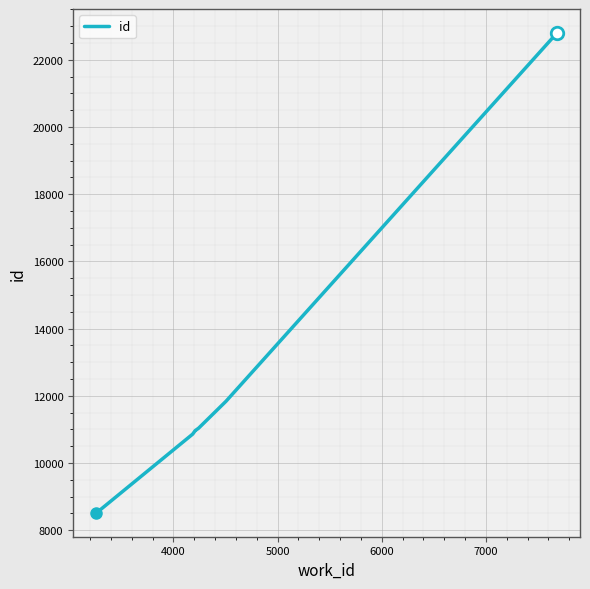

True or false: the data has more than 1 interior local peaks.

False